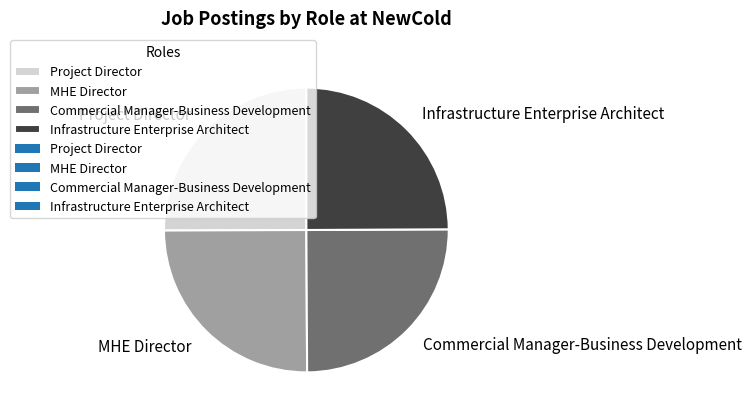

True or false: Commercial Manager-Business Development accounts for 17% of the total.

False